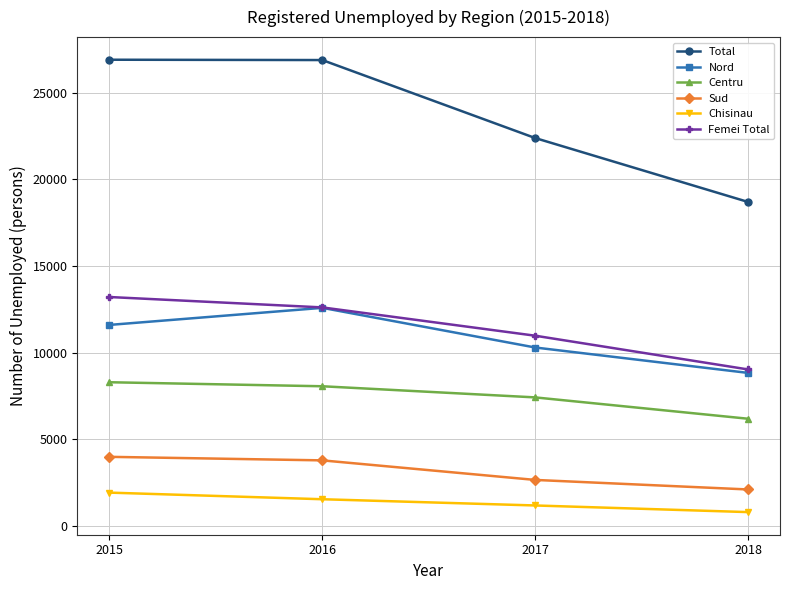

The value of Total at 2016 is 26889. True or false?

True